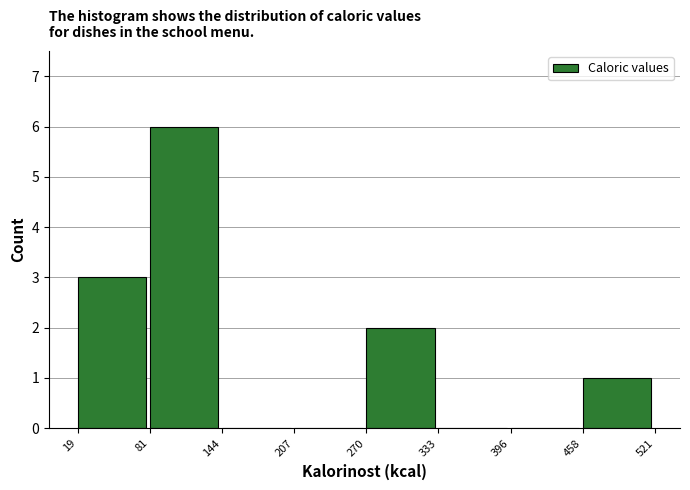

Reading left to right, transcribe this chart: for each bar, give the range it covers on the x-axis and its height. The values are not printed on the chart, so give them approximately, as read against the axis.

19 to 81: 3
81 to 144: 6
144 to 207: 0
207 to 270: 0
270 to 333: 2
333 to 396: 0
396 to 458: 0
458 to 521: 1